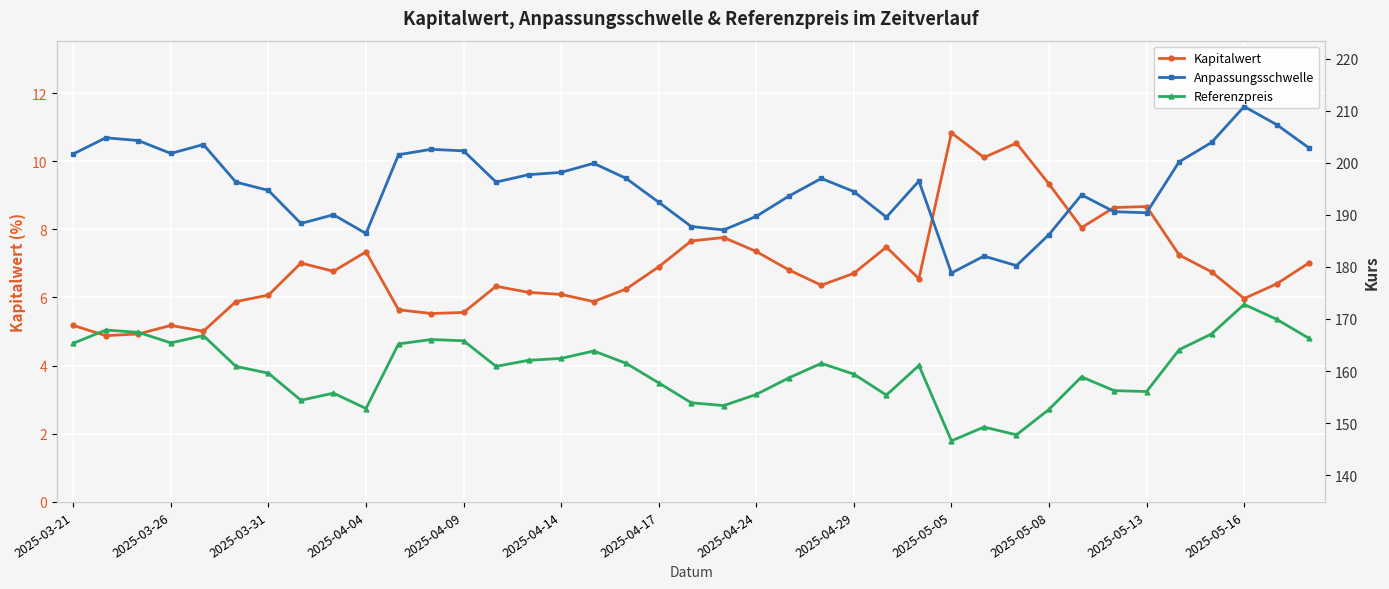

What is the difference between the maximum and minimum values in the Referenzpreis series?

26.2